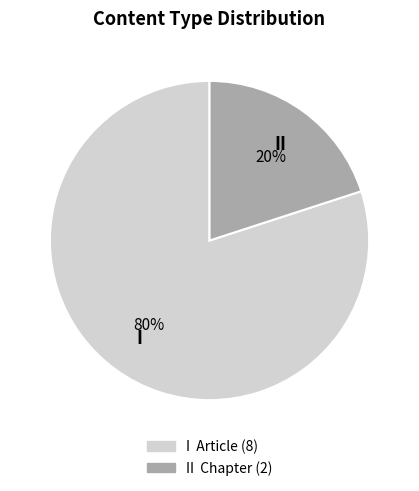

Is there a majority slice in this chart?

Yes